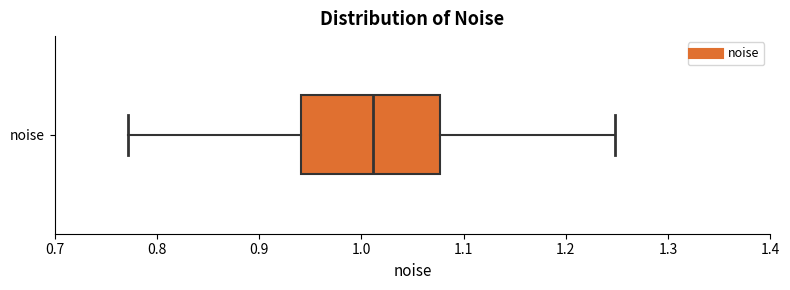

Where is the left edge of the box for noise on the x-axis? The values are not printed on the chart, so give them approximately, as read against the axis.

0.94